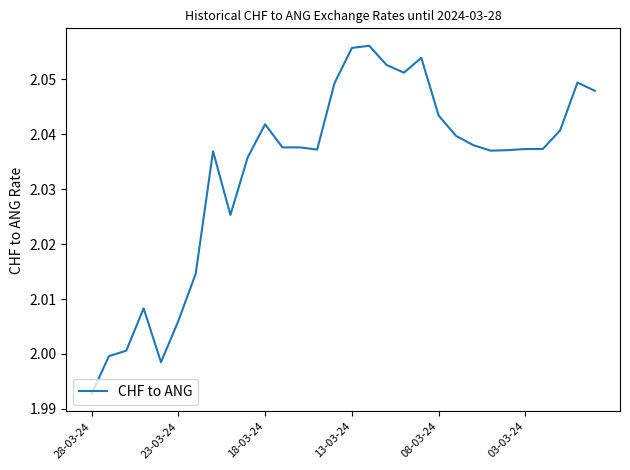

Which label corresponds to the smallest value in the chart?

28-03-24